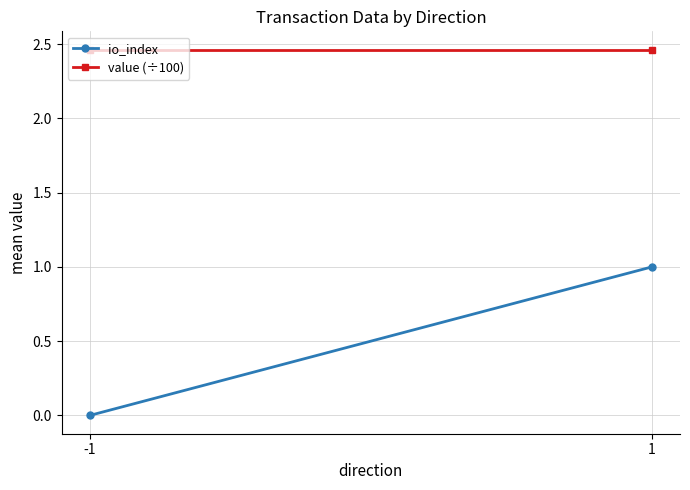

Count the number of categories in the chart.

2